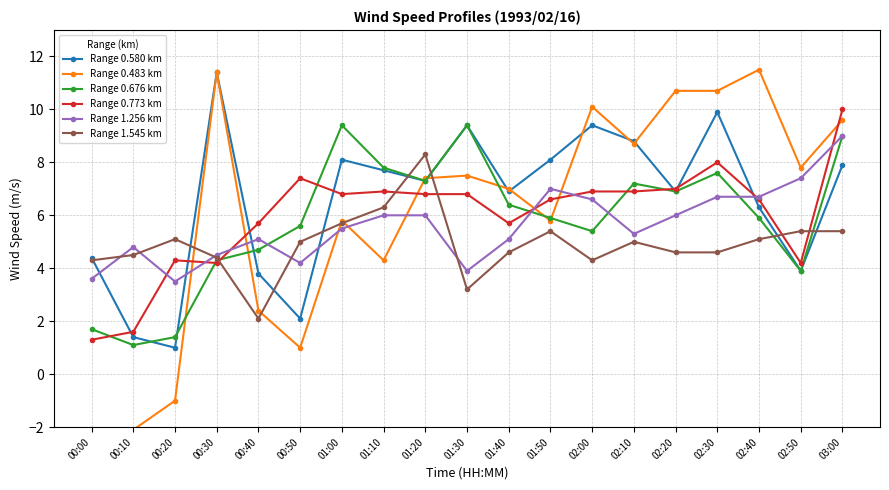

Is it true that Range 0.773 km equals 7.0 at 02:20?

True